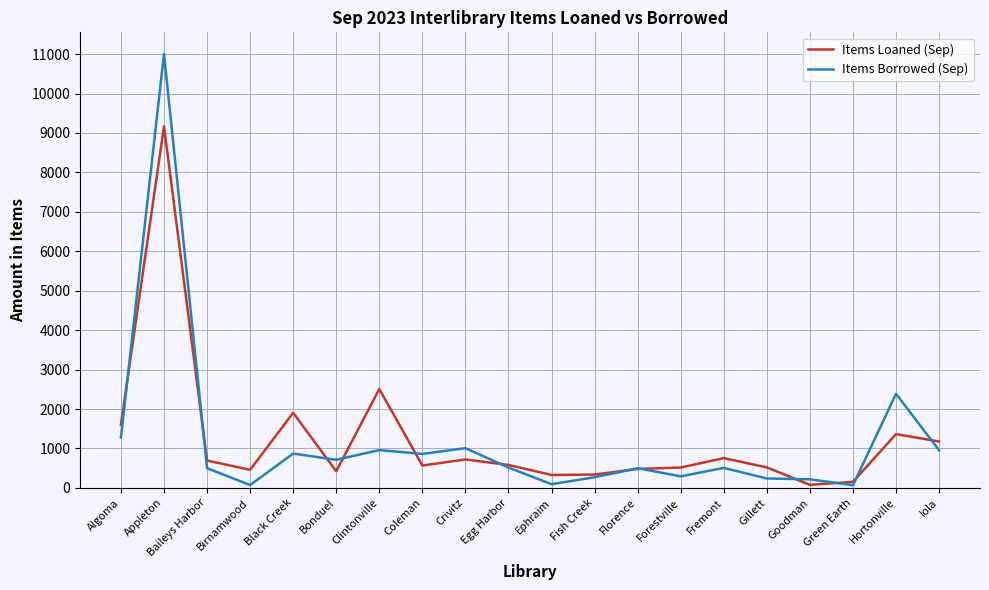

At which label is Items Loaned (Sep) closest to 4622?

Clintonville